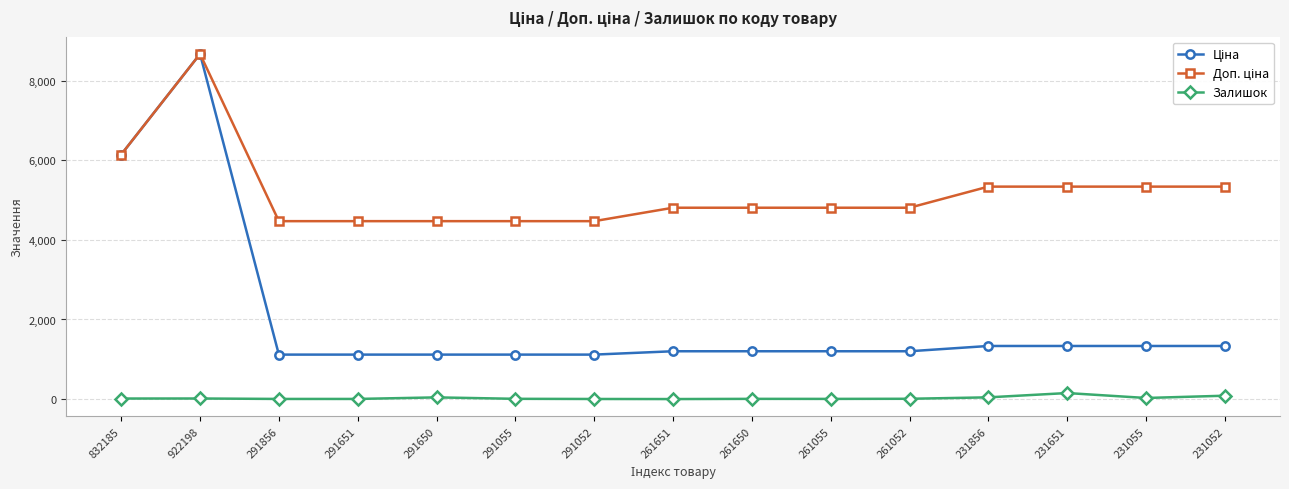

At how many categories does at least one series exceed 3290?

15